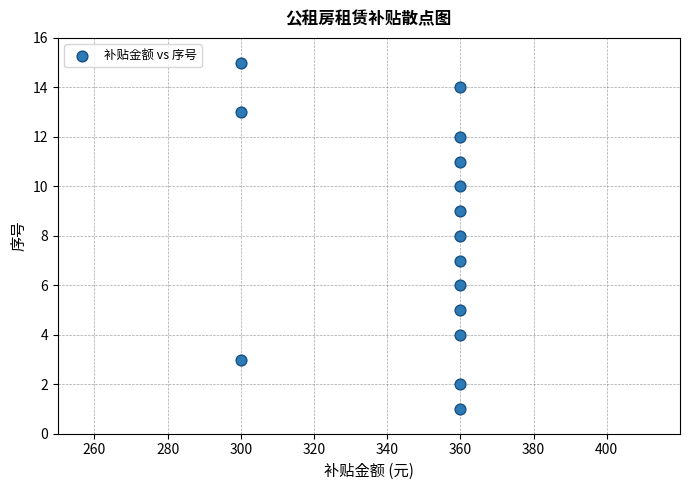

What is the range of Y values (max minus min)?

14